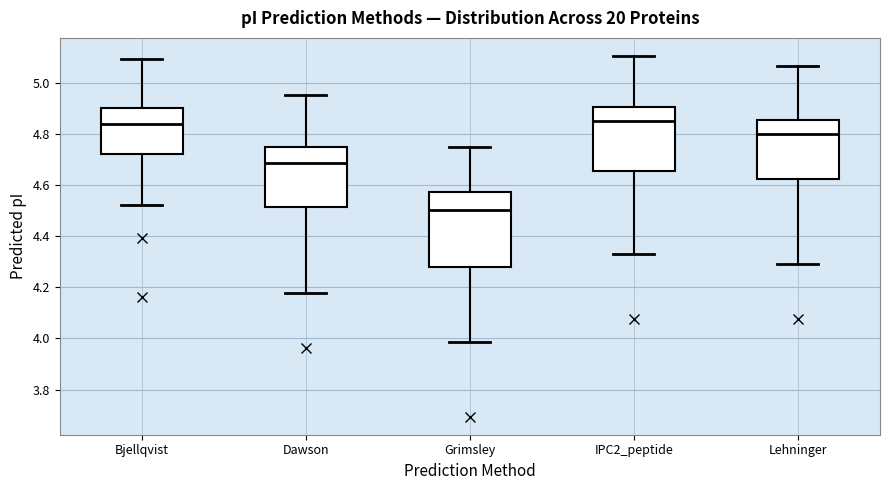

Reading left to right, transcribe this box plot: for each box, give where its median line is, the range the box spans, and where its two whiskers end, as read against the y-axis. The values are not printed on the chart, so give them approximately, as read against the axis.

Bjellqvist: median 4.84, box 4.72 to 4.90, whiskers 4.52 to 5.10
Dawson: median 4.68, box 4.52 to 4.74, whiskers 4.18 to 4.96
Grimsley: median 4.50, box 4.28 to 4.58, whiskers 3.98 to 4.74
IPC2_peptide: median 4.86, box 4.66 to 4.90, whiskers 4.32 to 5.10
Lehninger: median 4.80, box 4.62 to 4.86, whiskers 4.30 to 5.06